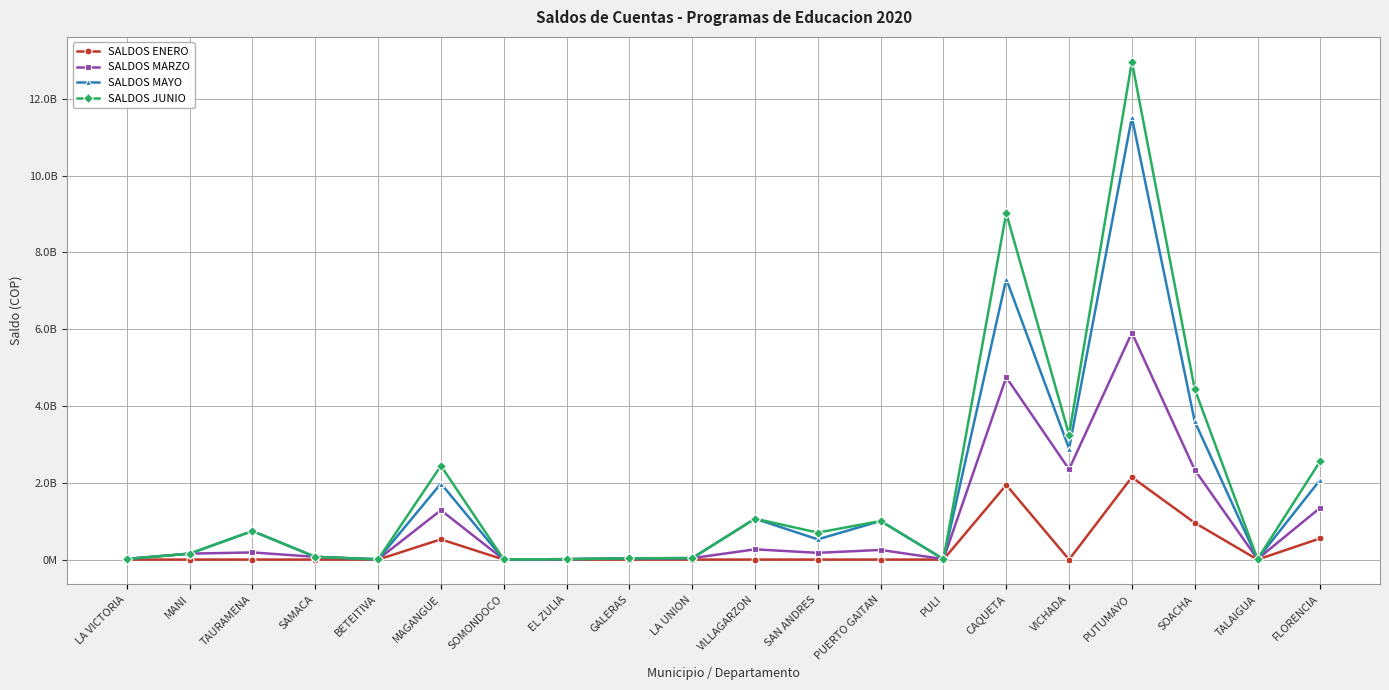

Is this an area chart (filled region under the line)?

No